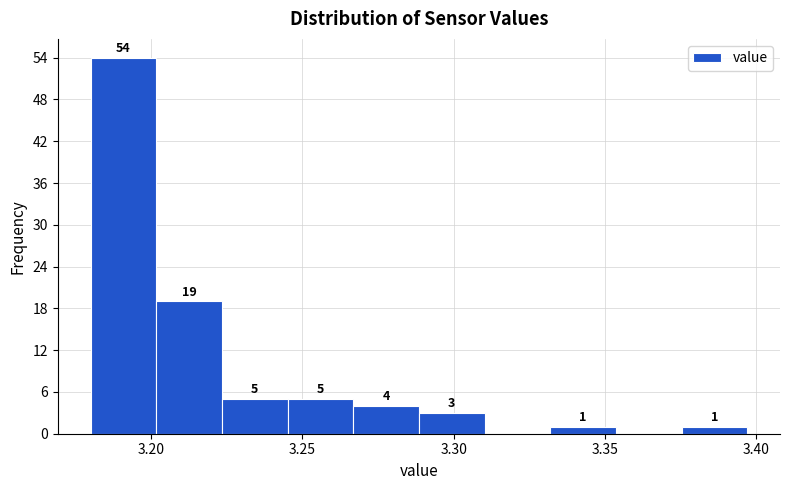

Over which range of the x-axis is the bar tallest?

3.180 to 3.200